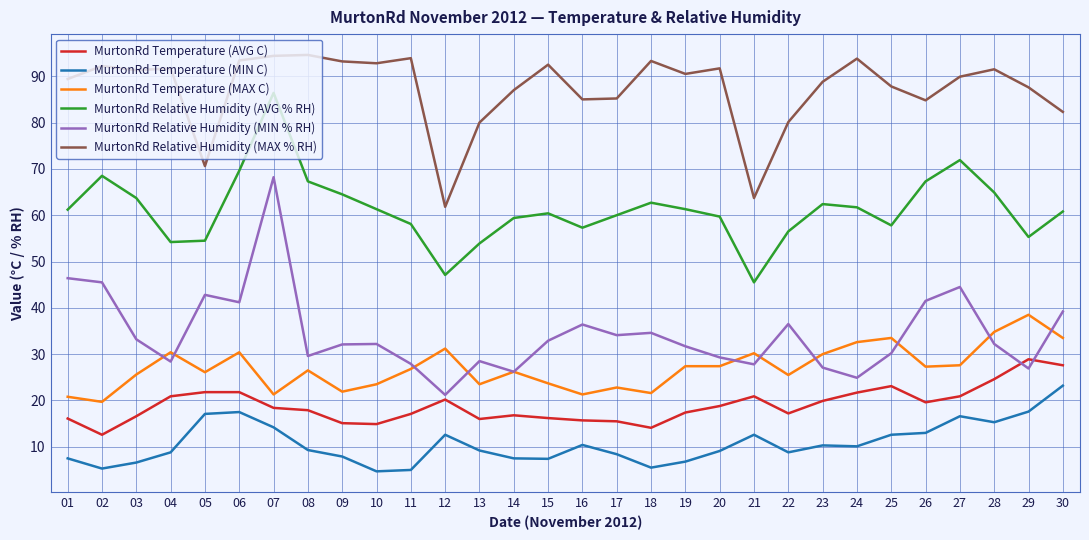

What is the average value of the MurtonRd Relative Humidity (MIN % RH) series?

34.4